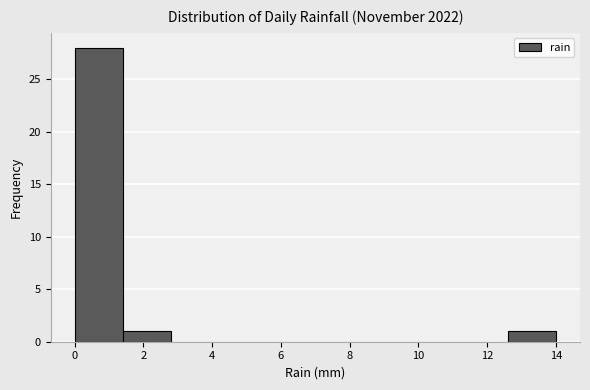

Reading left to right, list every bar in this chart as the range it spans on the x-axis followed by its height. The values are not printed on the chart, so give them approximately, as read against the axis.

0.0 to 1.4: 28
1.4 to 2.8: 1
2.8 to 4.2: 0
4.2 to 5.6: 0
5.6 to 7.0: 0
7.0 to 8.4: 0
8.4 to 9.8: 0
9.8 to 11.2: 0
11.2 to 12.6: 0
12.6 to 14.0: 1